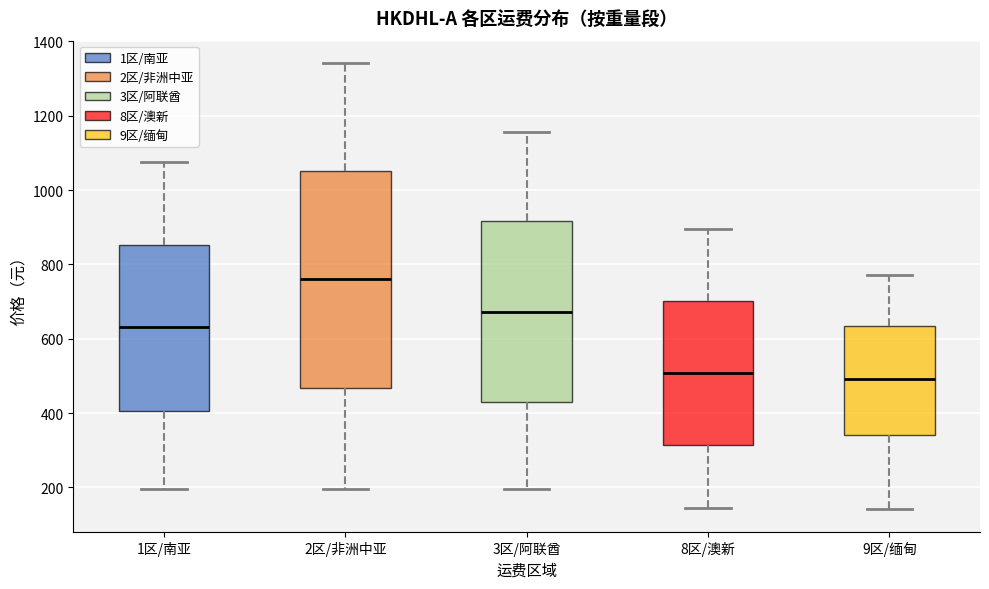

Where does the upper whisker of the box for 1区/南亚 end on the y-axis? The values are not printed on the chart, so give them approximately, as read against the axis.

1080